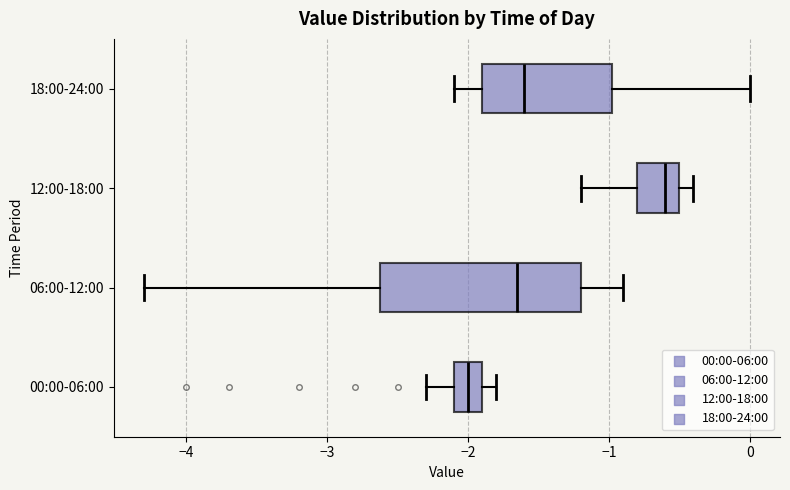

Which box is the widest, from its left edge to its right edge?

06:00-12:00